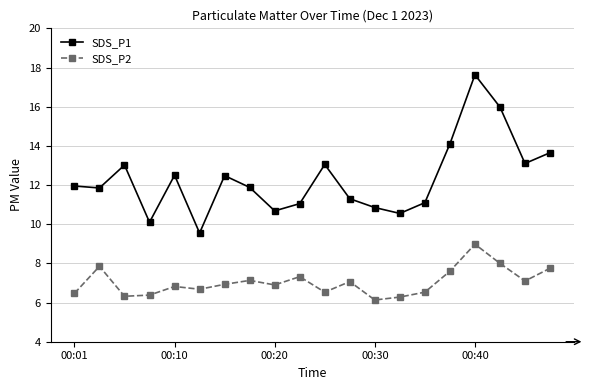

Which series has the largest range (max minus min)?

SDS_P1